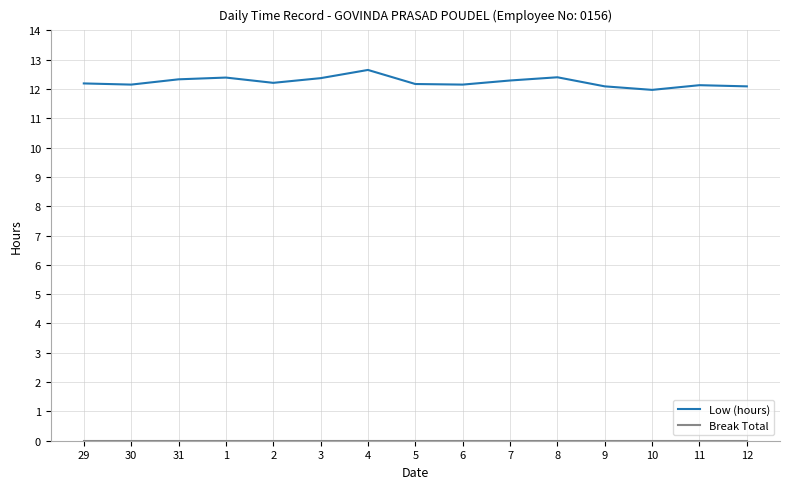

What position from the right is 5?

8